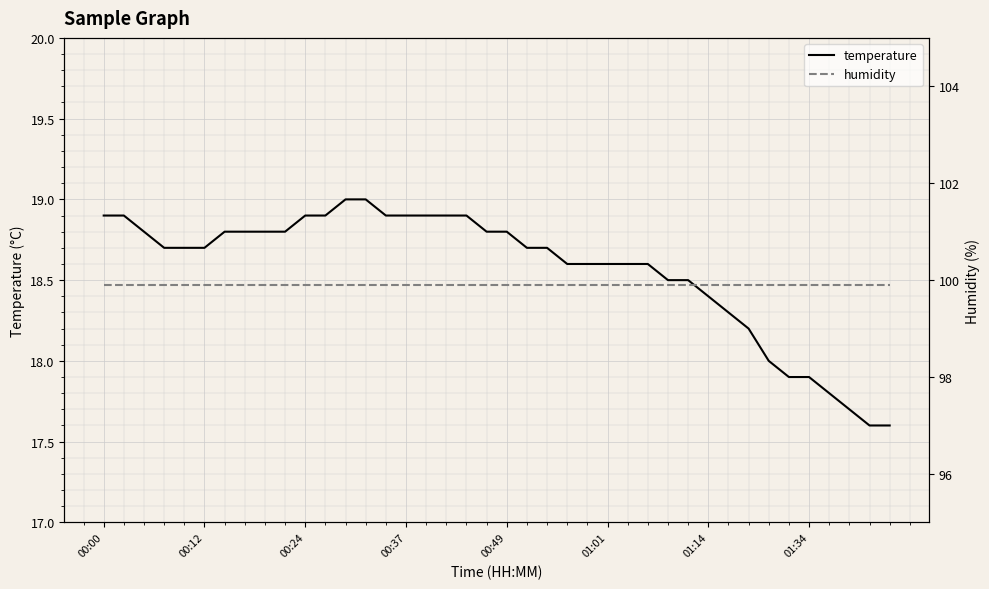

The value of humidity at 33 is 99.9. True or false?

True